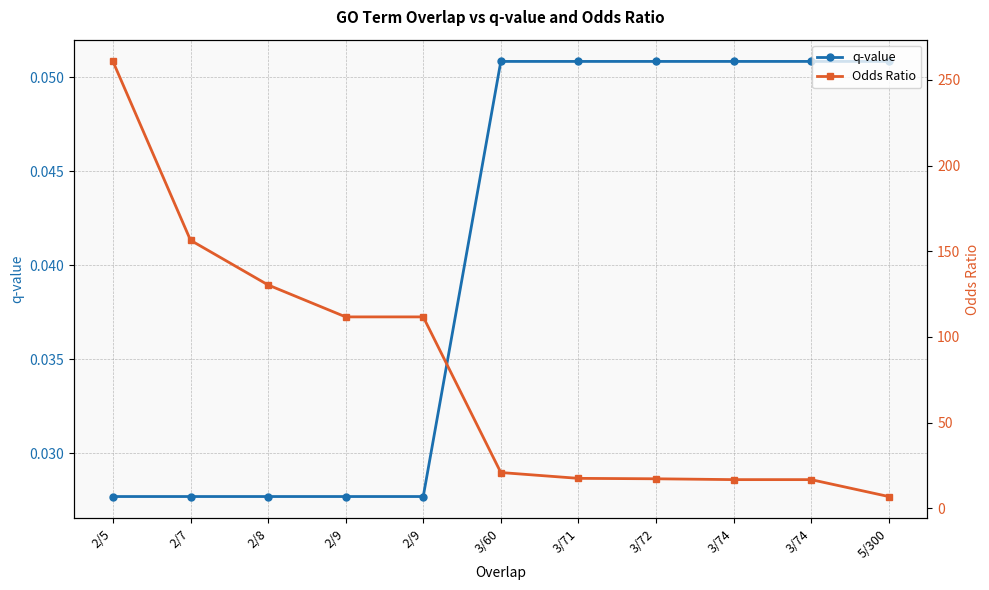

Which category has the lowest value across all series?

2/5